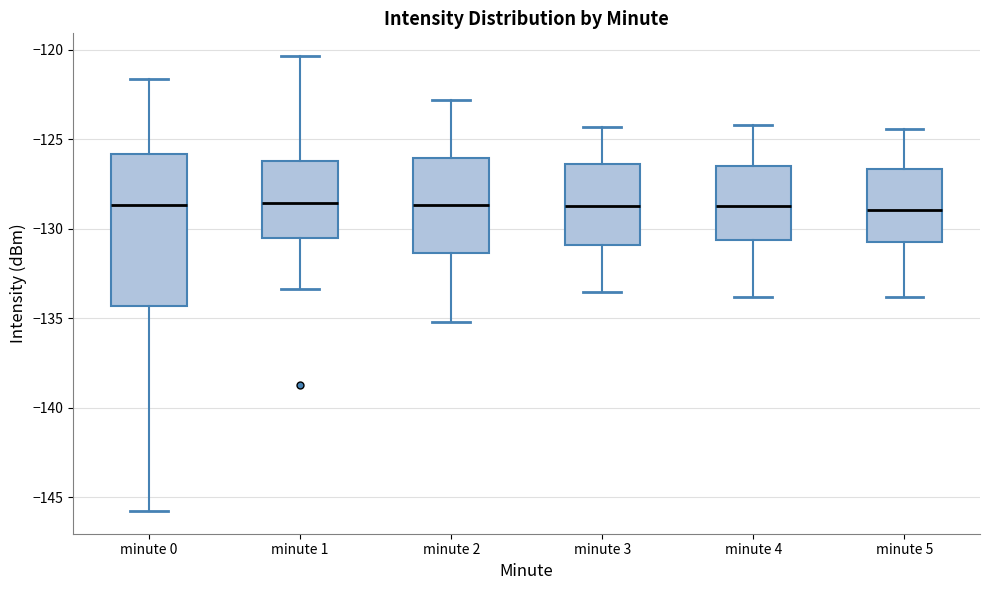

Reading left to right, read every box against the y-axis: the position of its median line, the range the box covers, and the ends of its whiskers. The values are not printed on the chart, so give them approximately, as read against the axis.

minute 0: median -128.5, box -134.5 to -126.0, whiskers -146.0 to -121.5
minute 1: median -128.5, box -130.5 to -126.0, whiskers -133.5 to -120.5
minute 2: median -128.5, box -131.5 to -126.0, whiskers -135.0 to -123.0
minute 3: median -128.5, box -131.0 to -126.5, whiskers -133.5 to -124.5
minute 4: median -128.5, box -130.5 to -126.5, whiskers -134.0 to -124.0
minute 5: median -129.0, box -130.5 to -126.5, whiskers -134.0 to -124.5